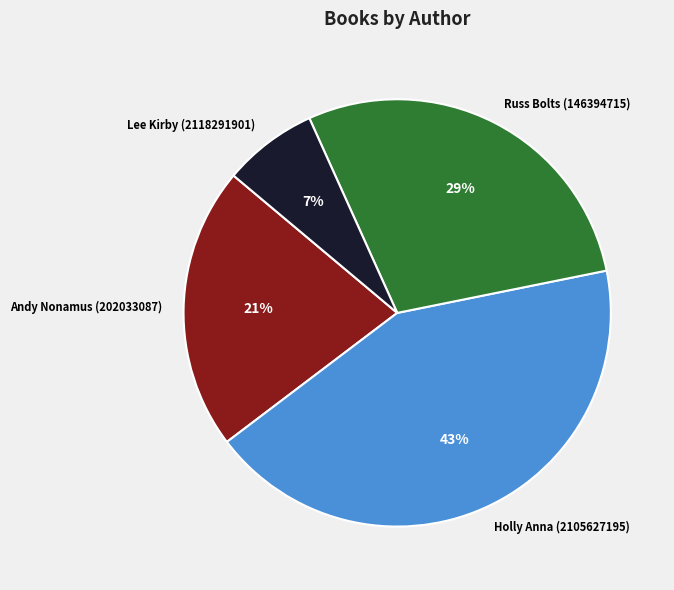

To the nearest percent, what portion does Lee Kirby (2118291901) represent?

7%